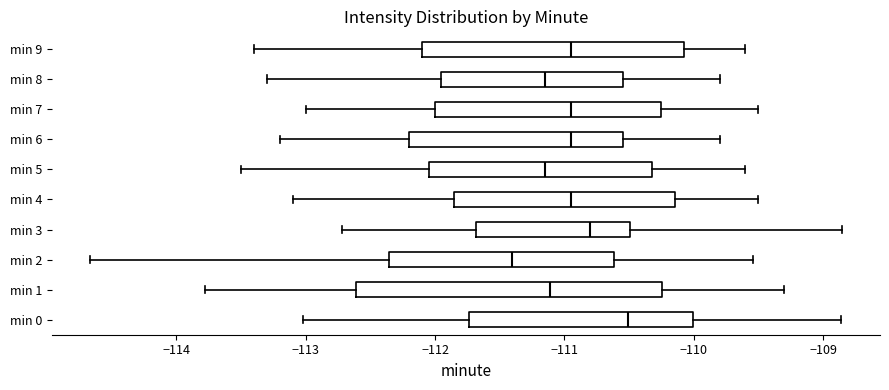

Reading bottom to top, transcribe this box plot: for each box, give where its median line is, the range the box spans, and where its two whiskers end, as read against the x-axis. The values are not printed on the chart, so give them approximately, as read against the axis.

min 0: median -110.5, box -111.7 to -110.0, whiskers -113.0 to -108.9
min 1: median -111.1, box -112.6 to -110.2, whiskers -113.8 to -109.3
min 2: median -111.4, box -112.4 to -110.6, whiskers -114.7 to -109.5
min 3: median -110.8, box -111.7 to -110.5, whiskers -112.7 to -108.8
min 4: median -110.9, box -111.8 to -110.1, whiskers -113.1 to -109.5
min 5: median -111.1, box -112.0 to -110.3, whiskers -113.5 to -109.6
min 6: median -110.9, box -112.2 to -110.5, whiskers -113.2 to -109.8
min 7: median -110.9, box -112.0 to -110.2, whiskers -113.0 to -109.5
min 8: median -111.1, box -111.9 to -110.5, whiskers -113.3 to -109.8
min 9: median -110.9, box -112.1 to -110.1, whiskers -113.4 to -109.6